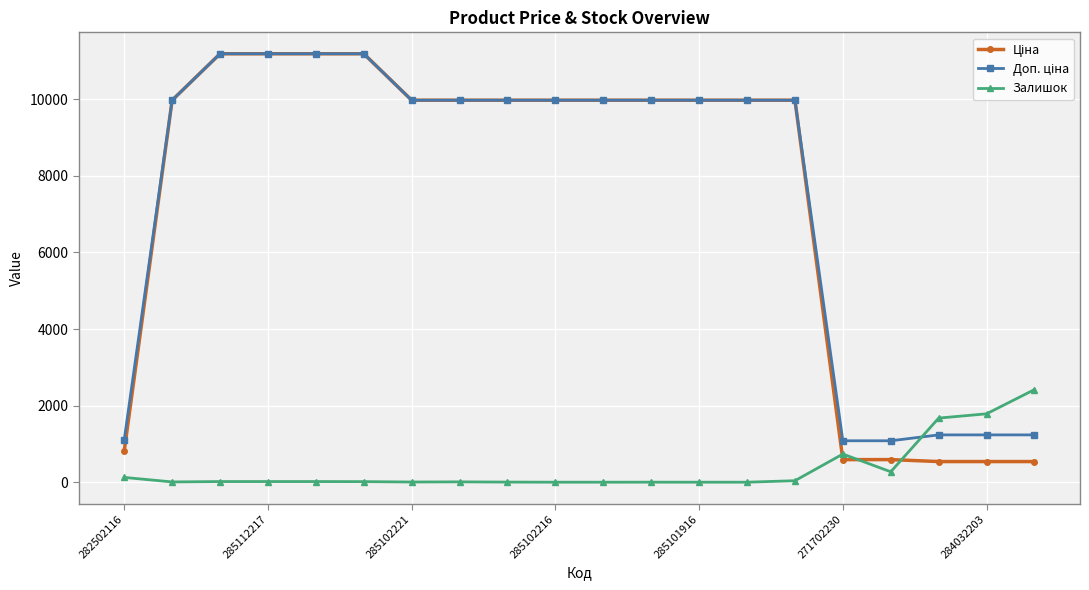

How many values in the Залишок series are below 17?

10